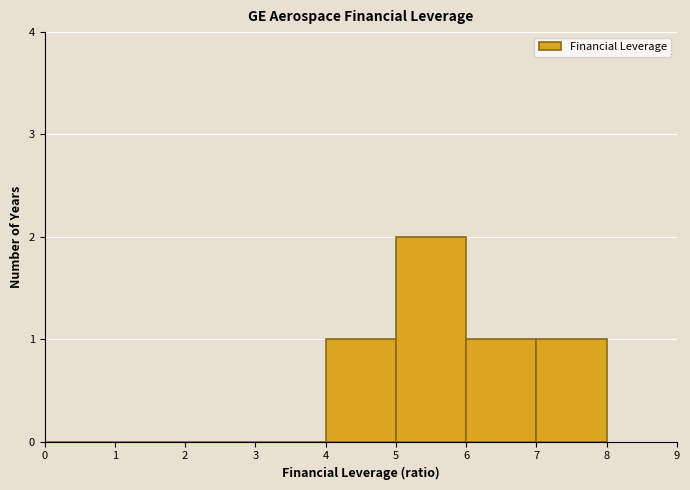

How tall is the bar that spans 7 to 8 on the x-axis? The values are not printed on the chart, so give them approximately, as read against the axis.

1